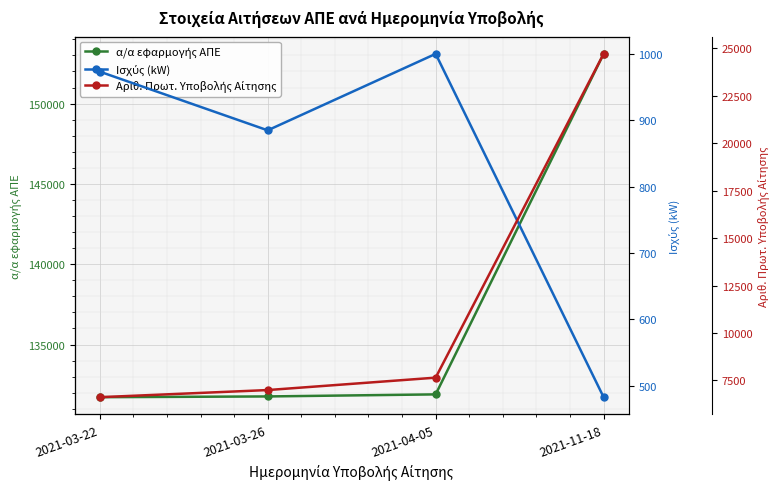

True or false: α/α εφαρμογής ΑΠΕ has a value of 79867.3 at 2021-03-26.

False